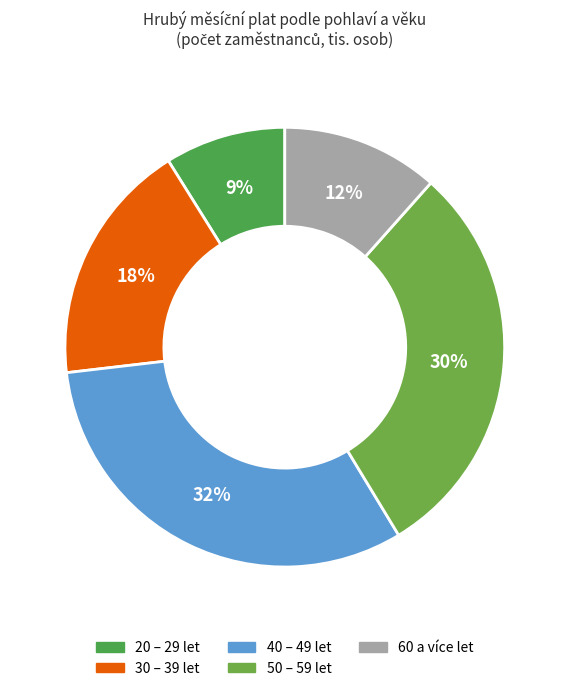

Is it true that 40 – 49 let is 32% of the pie?

True